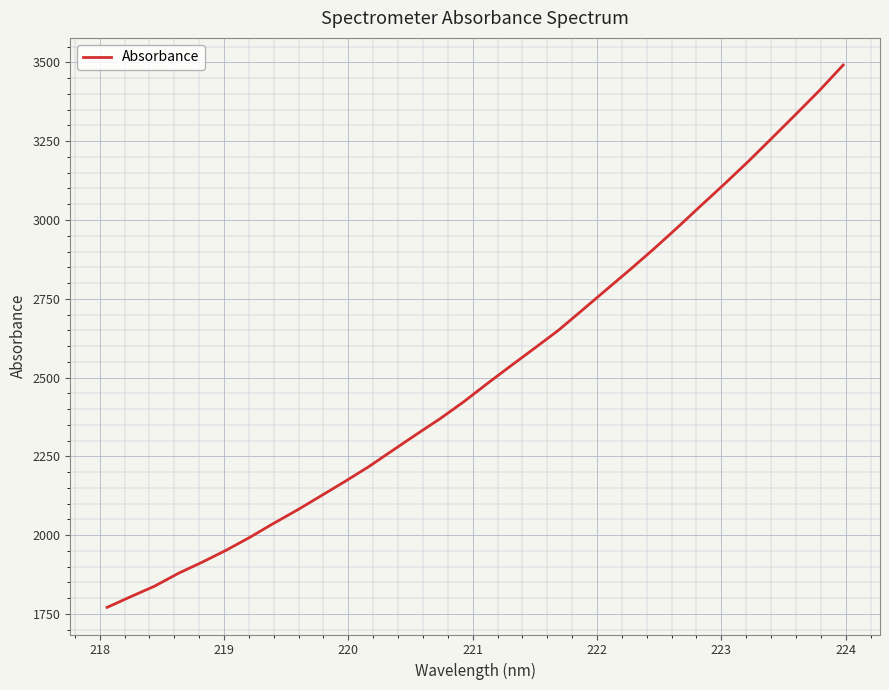

What is the minimum value shown in the chart?

1770.6